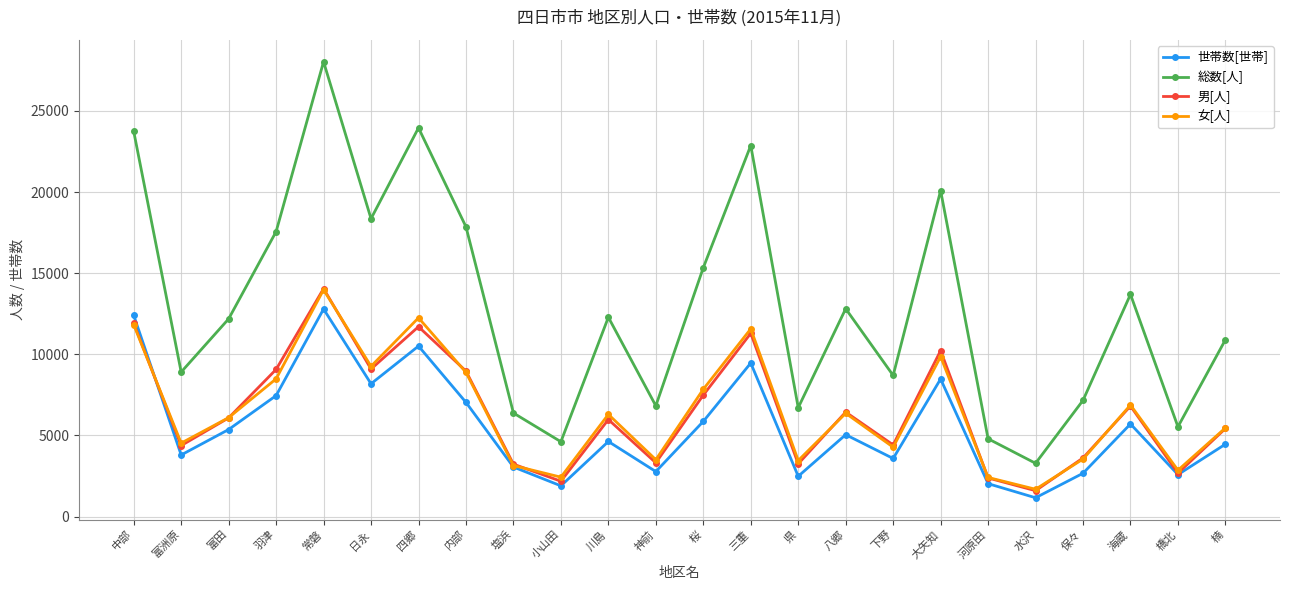

In 世帯数[世帯], how many points are higher than both neighbors (excluding endpoints)?

7